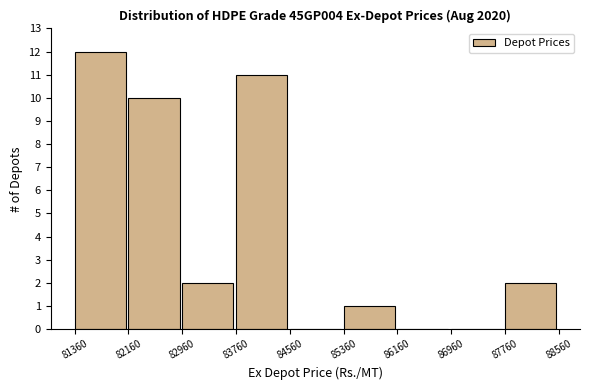

Reading left to right, transcribe this chart: for each bar, give the range it covers on the x-axis and its height. The values are not printed on the chart, so give them approximately, as read against the axis.

81360 to 82160: 12
82160 to 82960: 10
82960 to 83760: 2
83760 to 84560: 11
84560 to 85360: 0
85360 to 86160: 1
86160 to 86960: 0
86960 to 87760: 0
87760 to 88560: 2